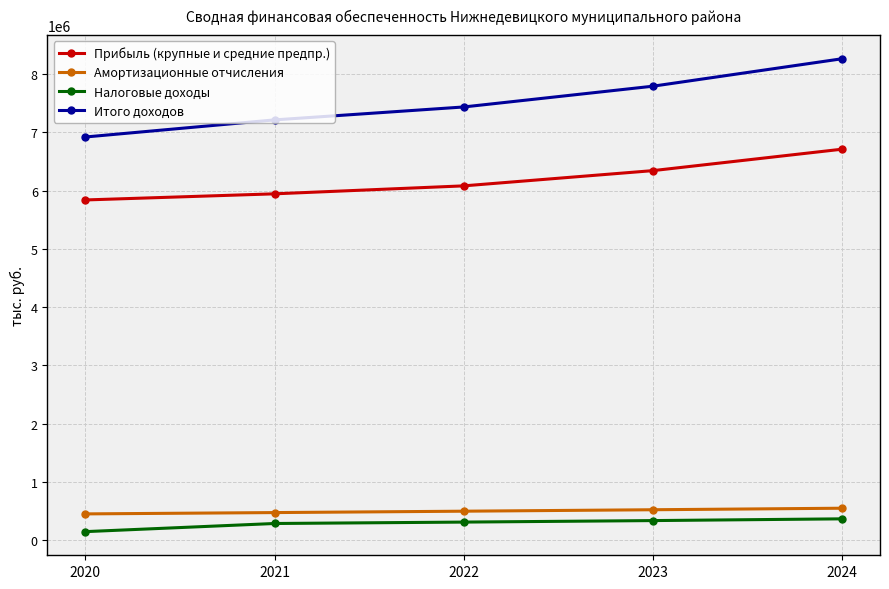

Rank the series by their maximum value, from lowest to highest.

Налоговые доходы, Амортизационные отчисления, Прибыль (крупные и средние предпр.), Итого доходов